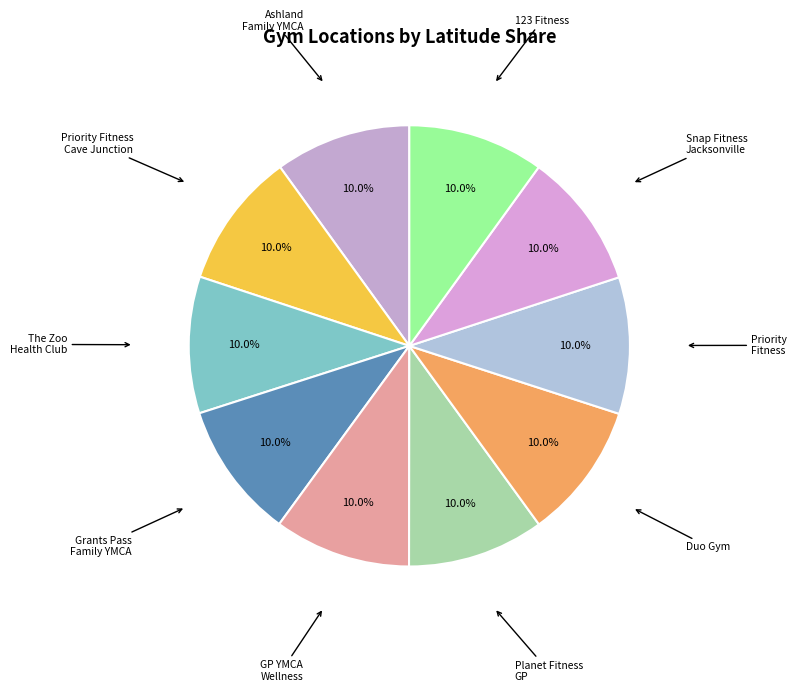

To the nearest percent, what is the average slice percentage?

10%